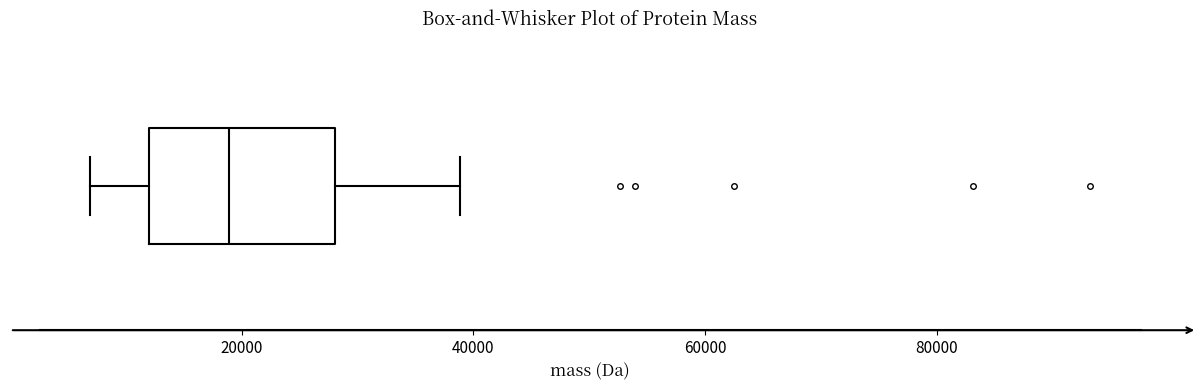

Read this box plot against the x-axis: the position of the median line, the range covered by the box, and the ends of both whiskers. The values are not printed on the chart, so give them approximately, as read against the axis.

median 18000, box 12000 to 28000, whiskers 6000 to 38000